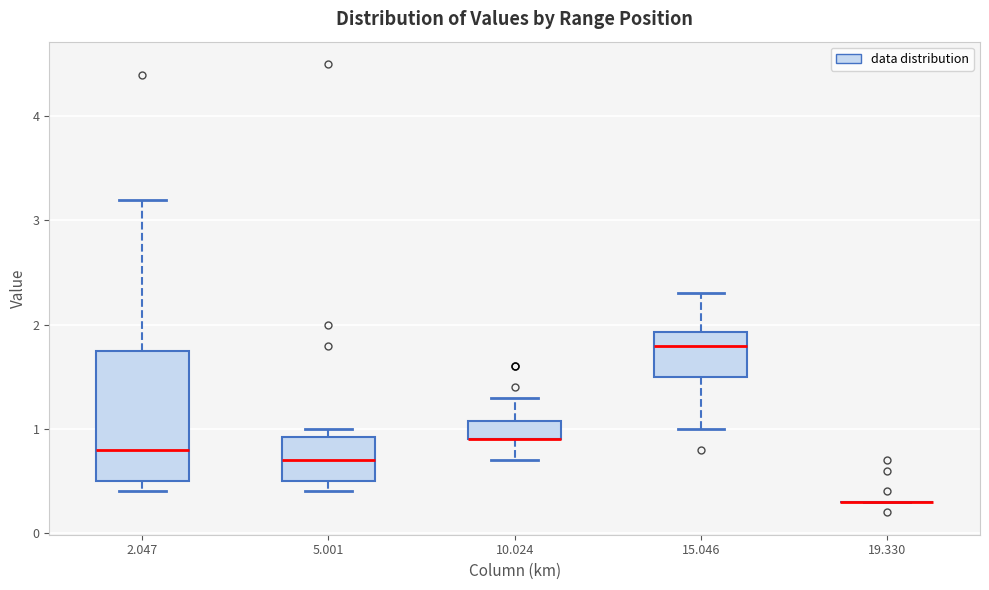

Where is the upper edge of the box at x = 10.024 on the y-axis? The values are not printed on the chart, so give them approximately, as read against the axis.

1.1